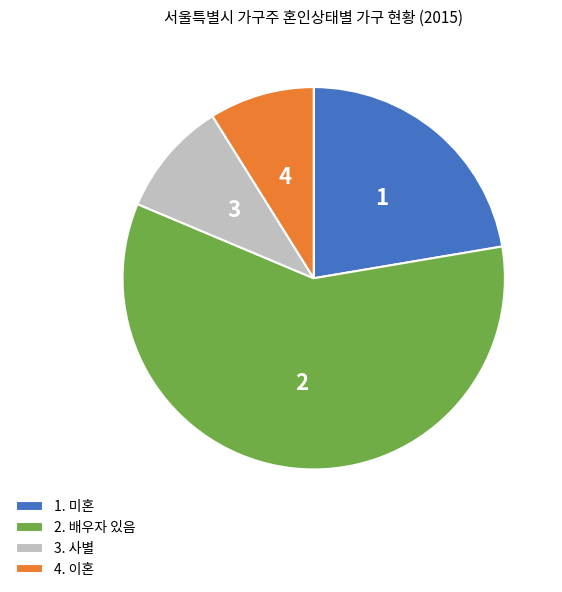

Combined, do 4. 이혼 and 3. 사별 account for over 50%?

No